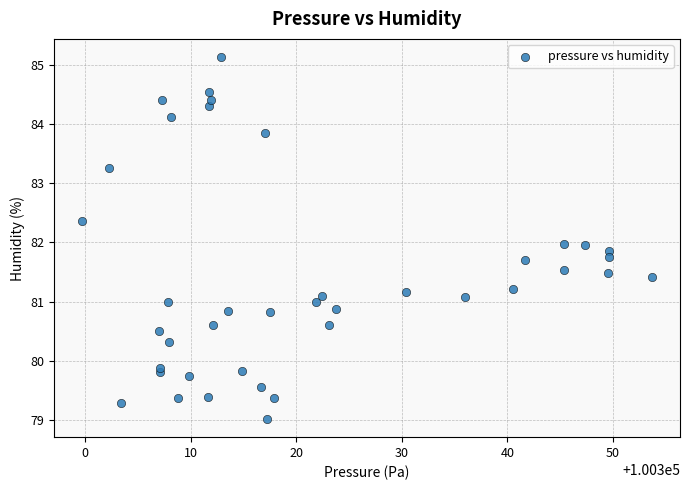

What is the range of X values (max minus min)?

53.9